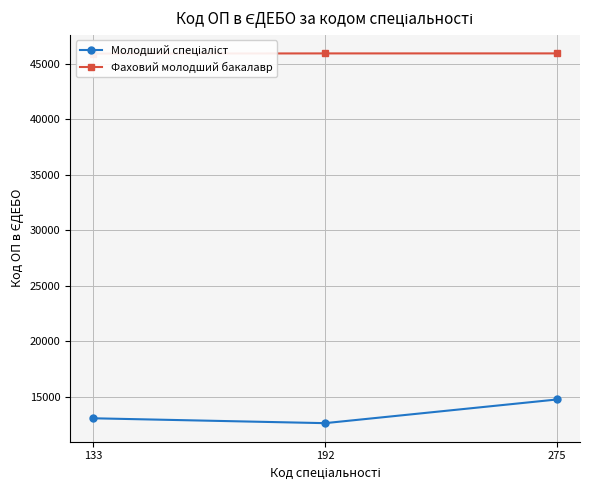

Between 133 and 275, which series saw the biggest shift?

Молодший спеціаліст